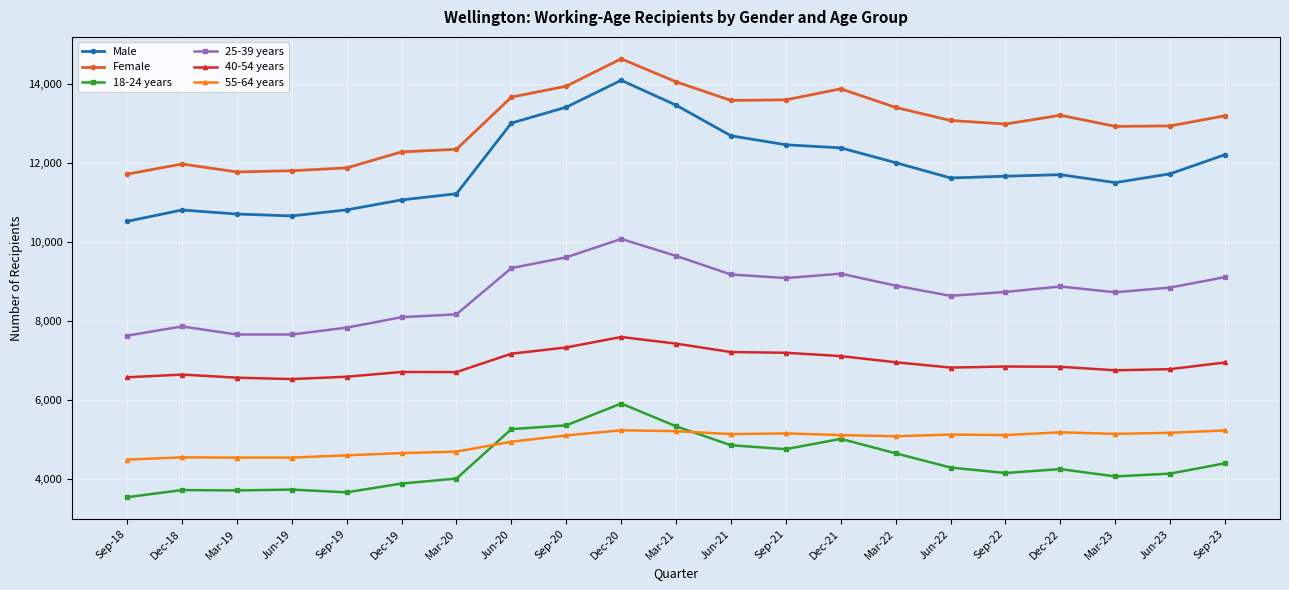

What is the total value across all series at Sep-21?

52236